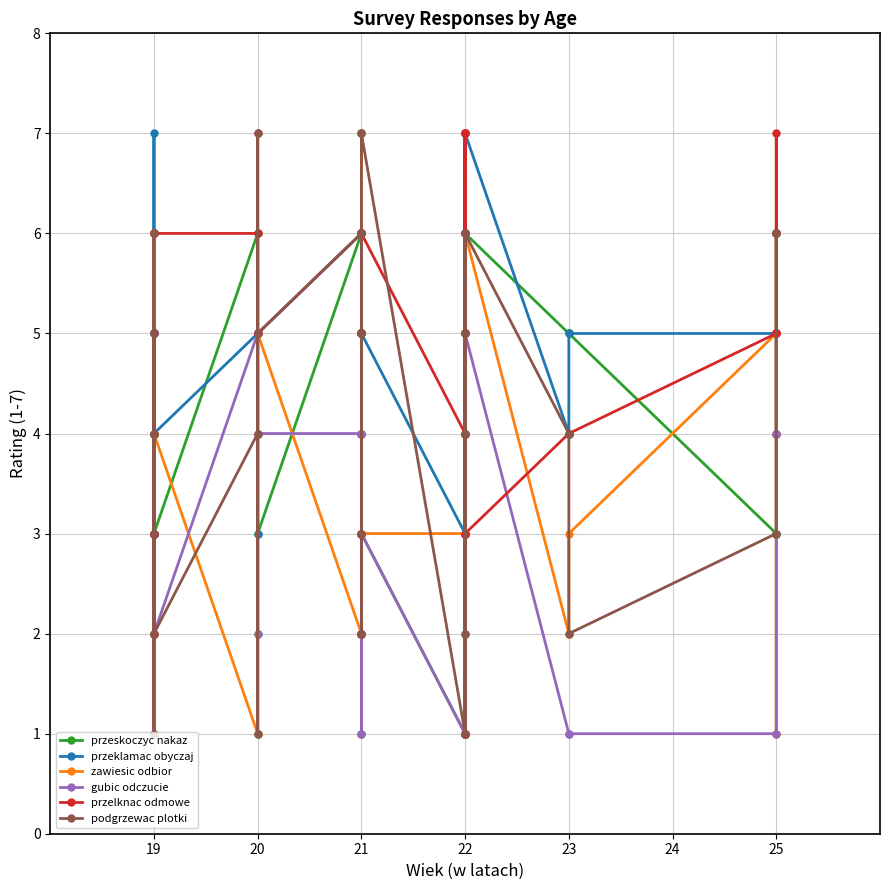

Which series has the largest range (max minus min)?

przeskoczyc nakaz